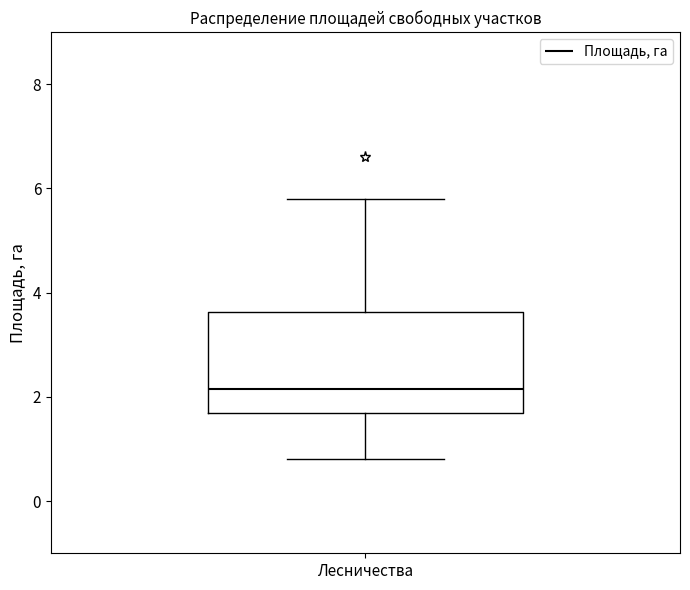

Read this box plot against the y-axis: the position of the median line, the range covered by the box, and the ends of both whiskers. The values are not printed on the chart, so give them approximately, as read against the axis.

median 2.2, box 1.8 to 3.6, whiskers 0.8 to 5.8